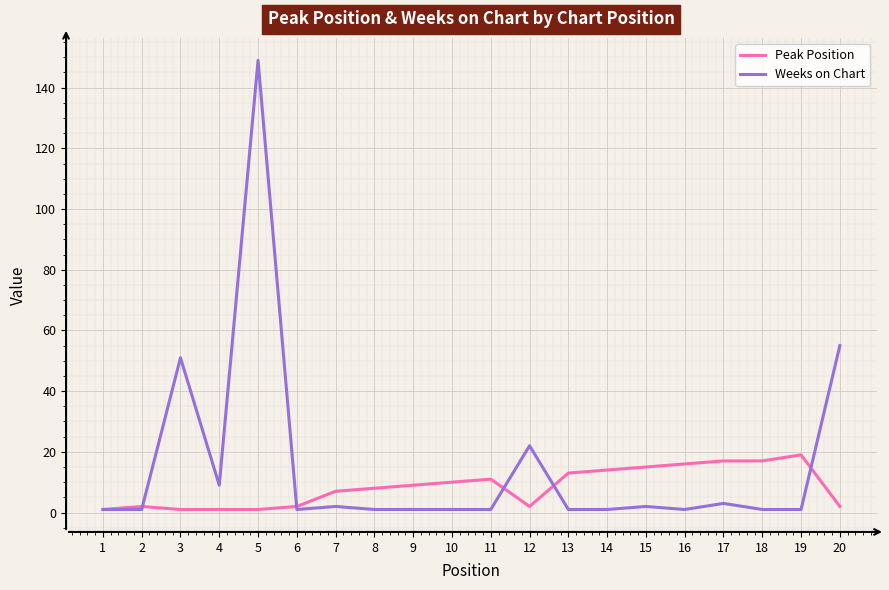

Which series has the largest total across all categories?

Weeks on Chart